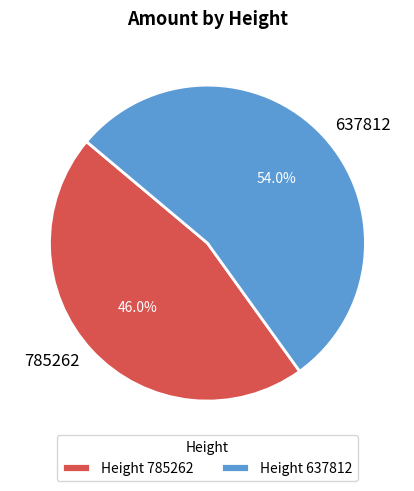

Rank the categories by value from lowest to highest.

785262, 637812